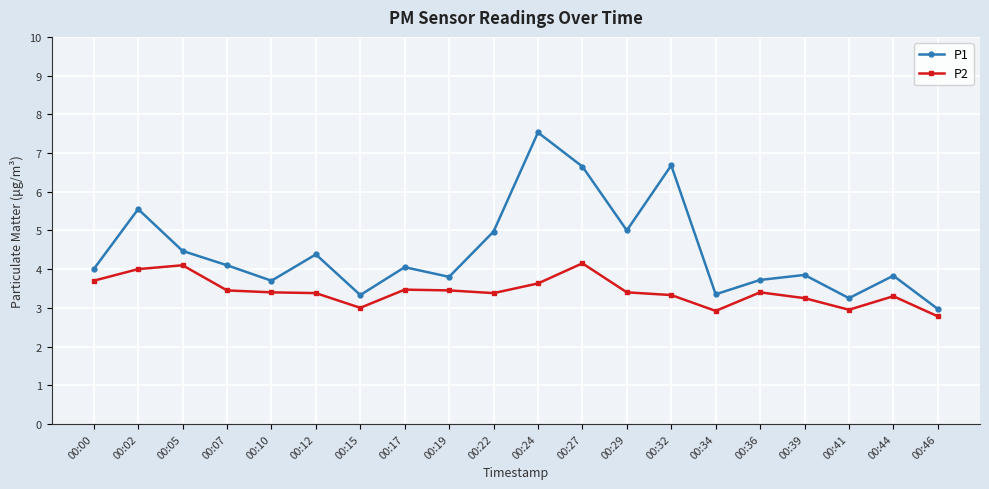

Is it true that P2 equals 3.4 at 00:22?

True